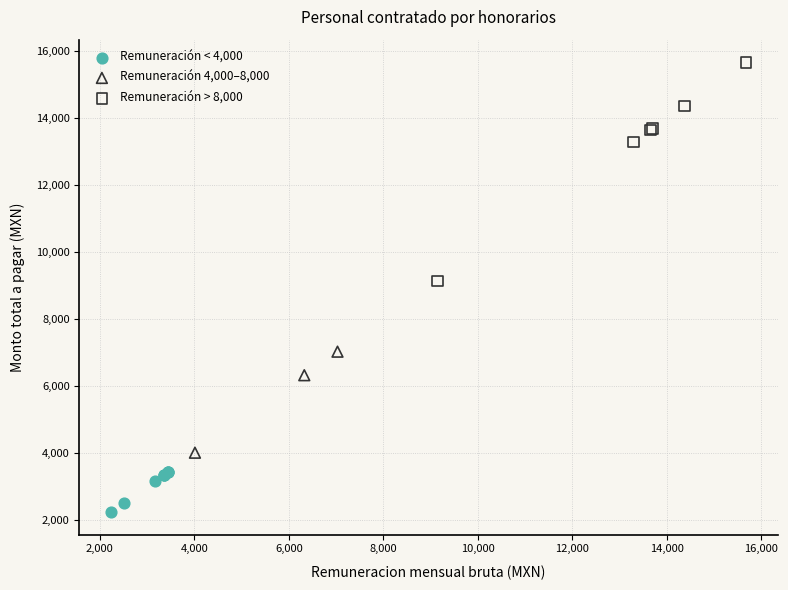

Which series contains the lowest Y value?

Remuneración < 4,000